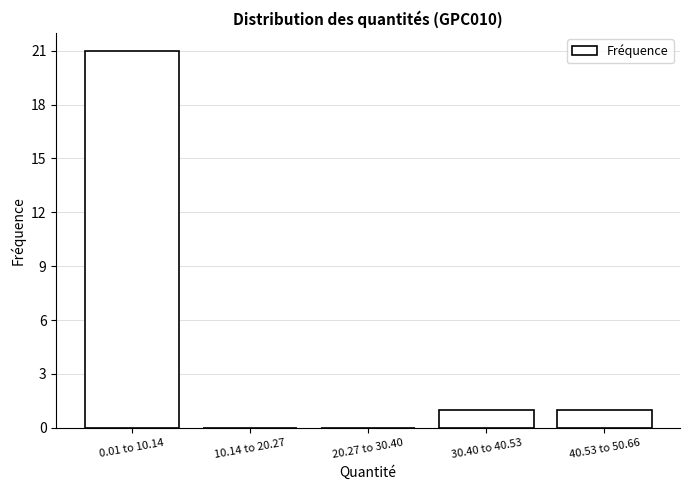

Reading right to left, transcribe all the data shown in this chart.

40.53 to 50.66=1	30.40 to 40.53=1	20.27 to 30.40=0	10.14 to 20.27=0	0.01 to 10.14=21